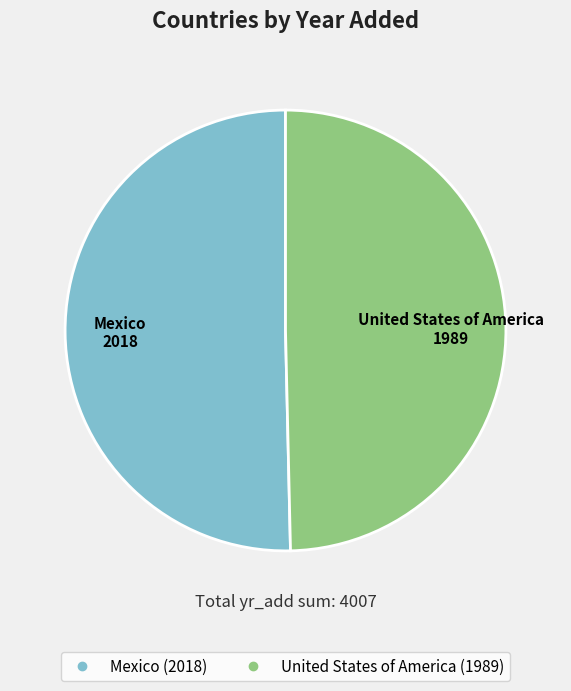

Rank the categories by value from lowest to highest.

United States of America, Mexico